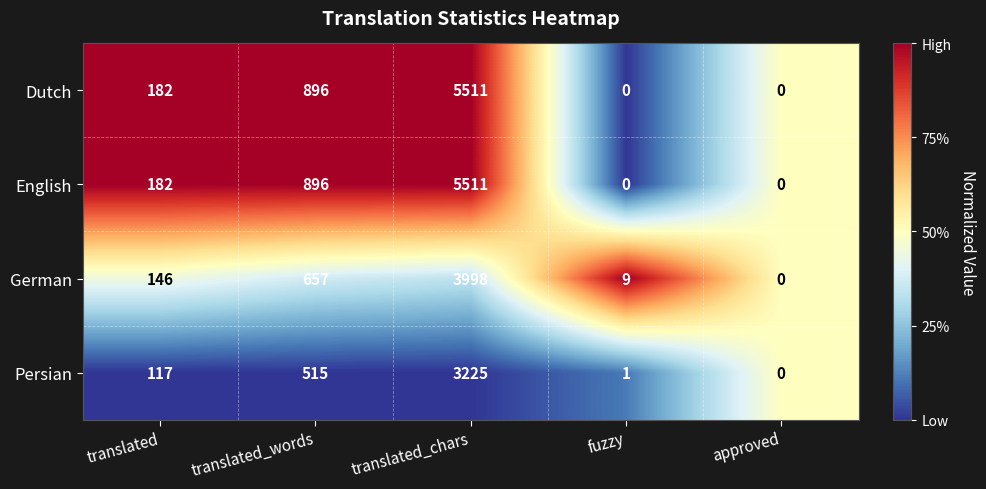

How many data points in Persian are less than 117?

2